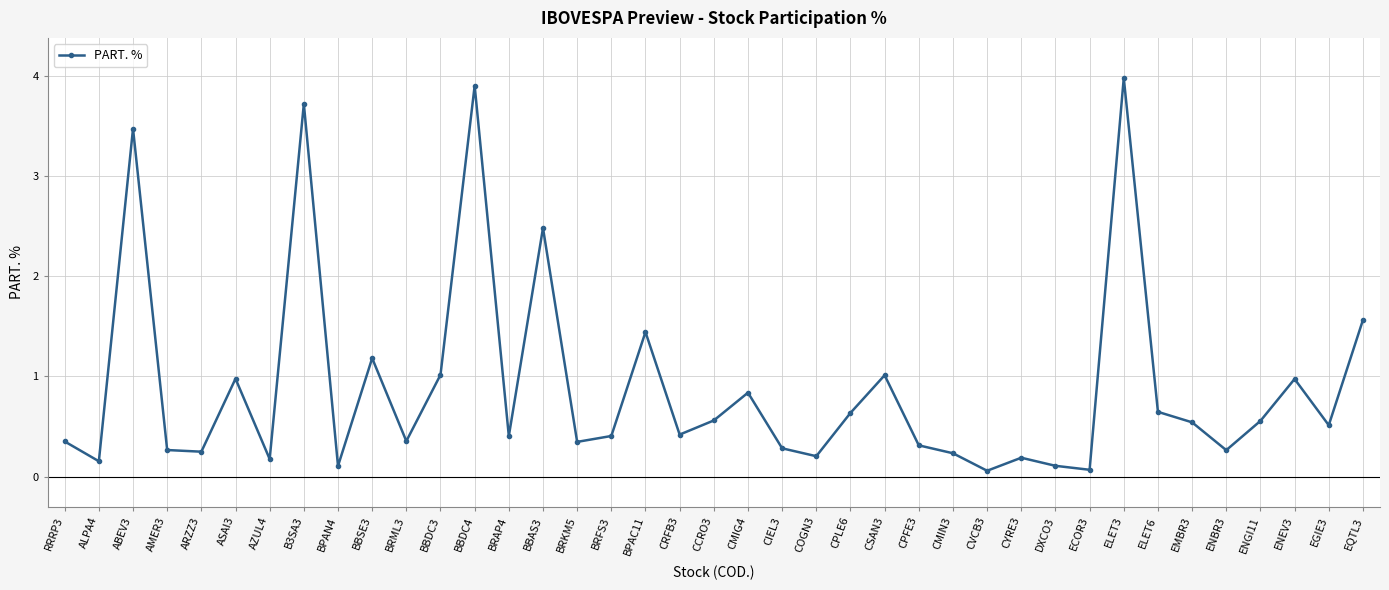

Does the chart display data point markers on the line(s)?

Yes